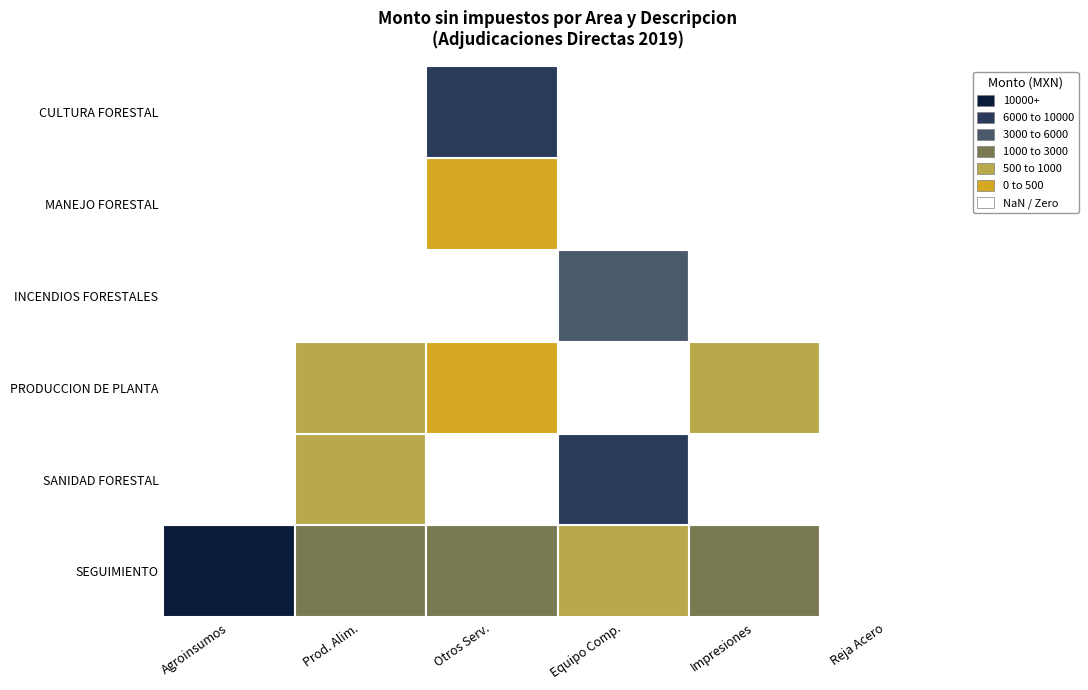

Rank the categories by Impresiones value from highest to lowest.

SEGUIMIENTO, PRODUCCION DE PLANTA, SANIDAD FORESTAL, INCENDIOS FORESTALES, MANEJO FORESTAL, CULTURA FORESTAL